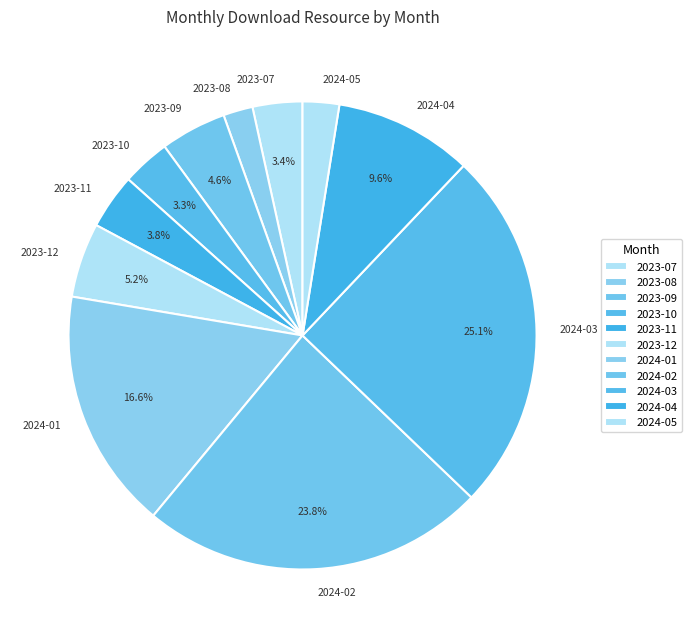

Is 2024-03 the majority of the pie?

No